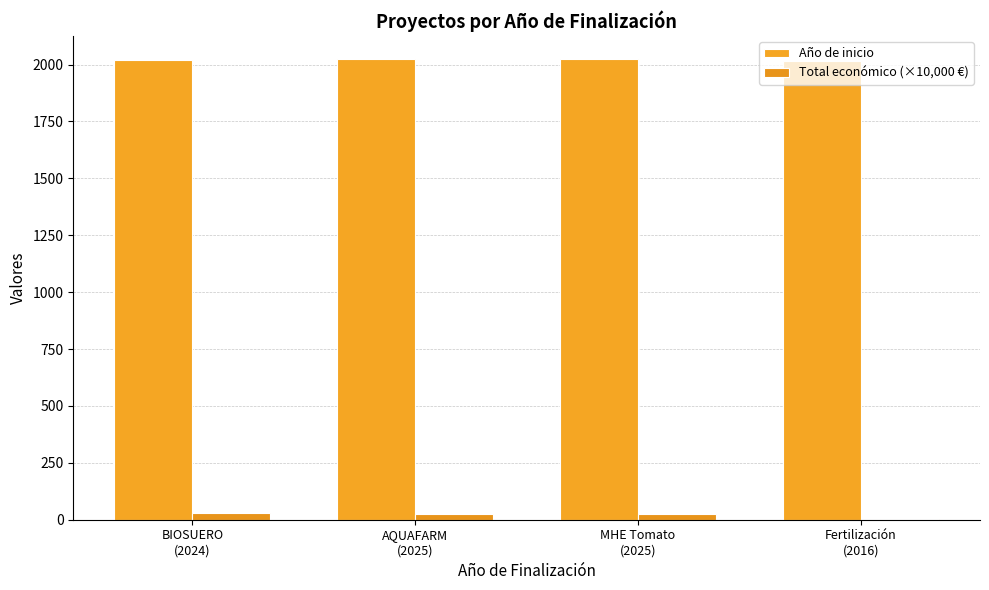

Reading left to right, what are all the values shown in this chart?

Año de inicio: 2022.0	2023.0	2024.0	2015.0
Total económico (×10,000 €): 28.2	24.7	25.8	1.2